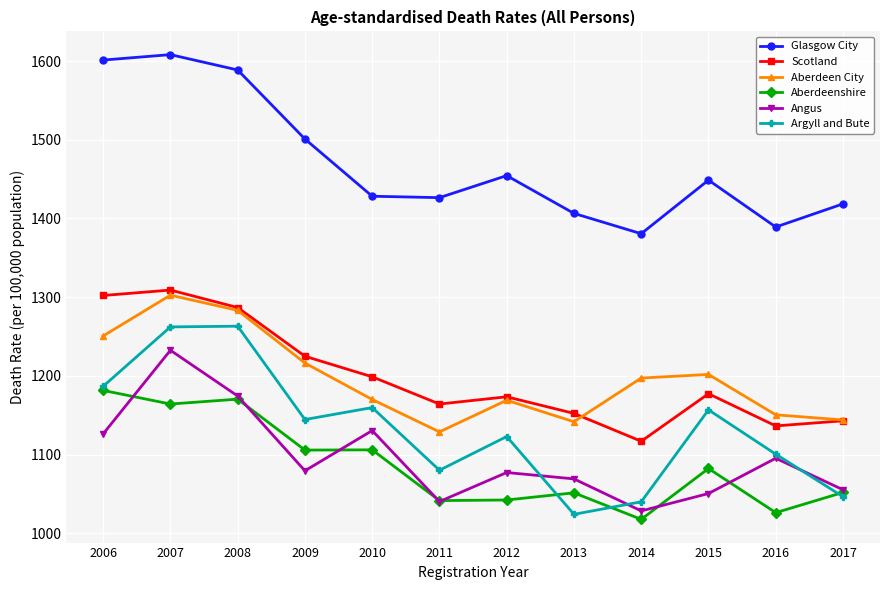

What is the maximum value for Aberdeenshire?

1181.5